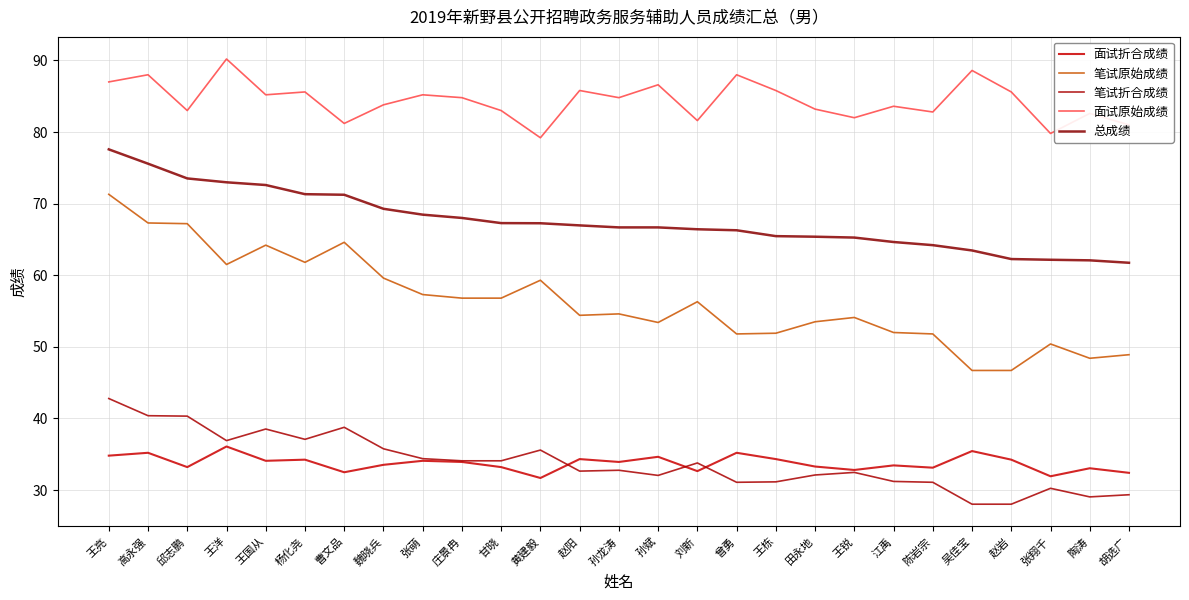

What is the difference between the highest and lowest values at 魏晓兵?

50.3